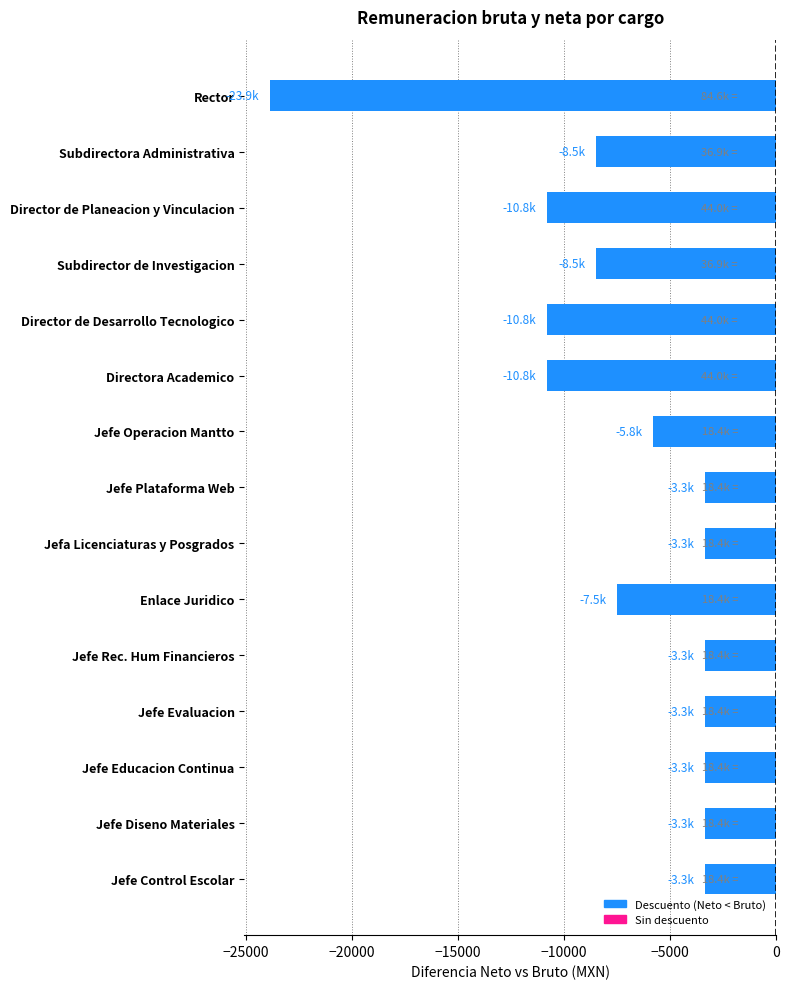

What is the sum of the values at Jefe Rec. Hum Financieros and Director de Desarrollo Tecnologico?

-14152.8